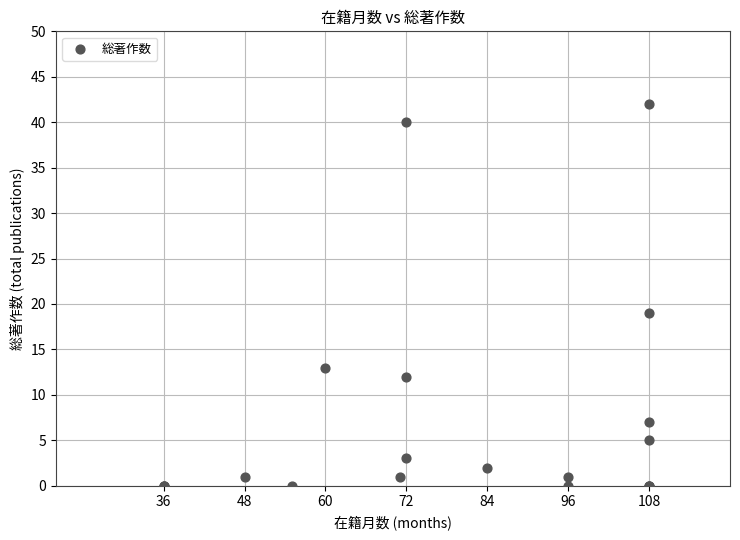

What Y value in the scatter plot is closest to 21?

19